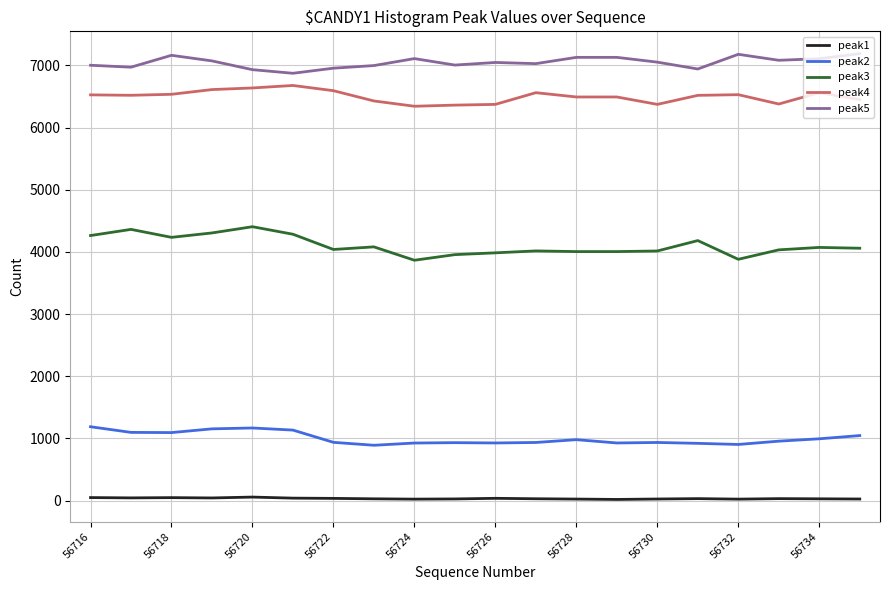

What is the greatest value displayed?

7188